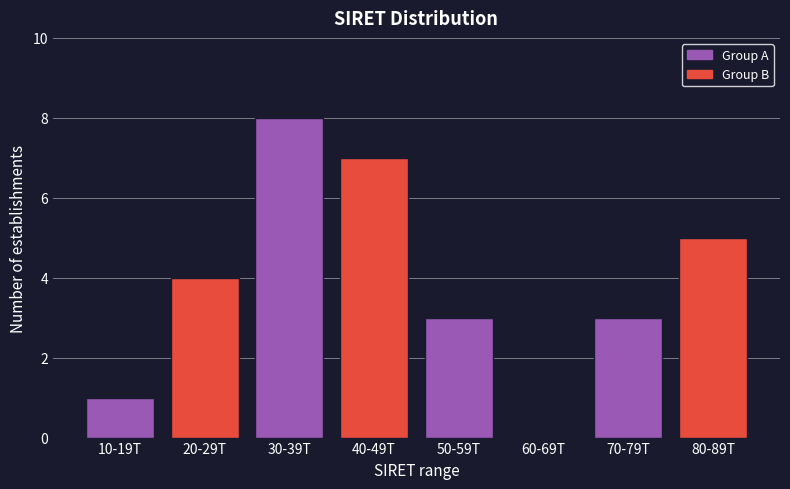

Reading right to left, what are all the values shown in this chart?

80-89T=5	70-79T=3	60-69T=0	50-59T=3	40-49T=7	30-39T=8	20-29T=4	10-19T=1